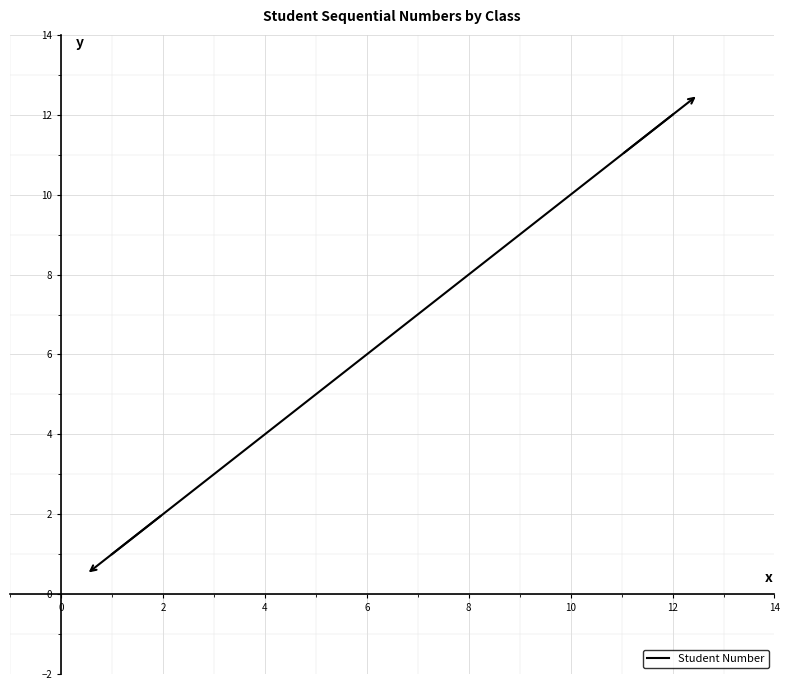

What is the greatest value displayed?

12